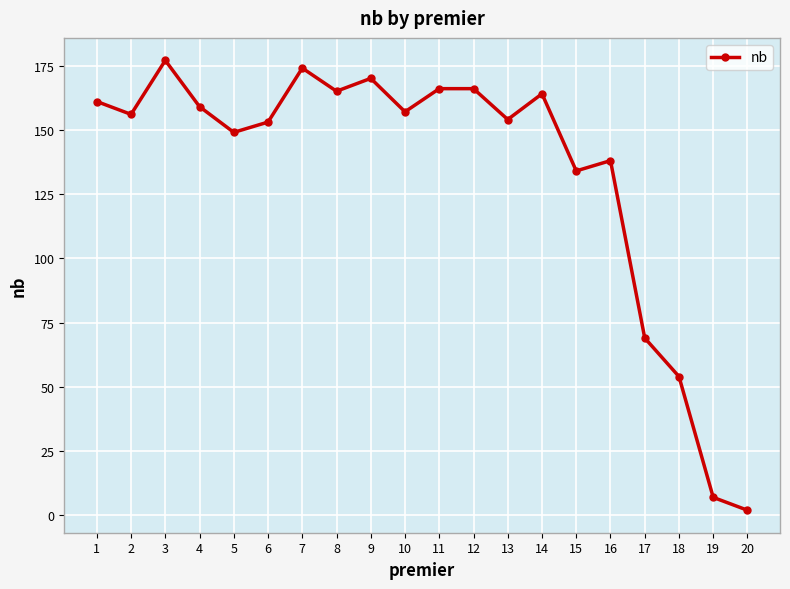

Which category has the lowest value across all series?

20